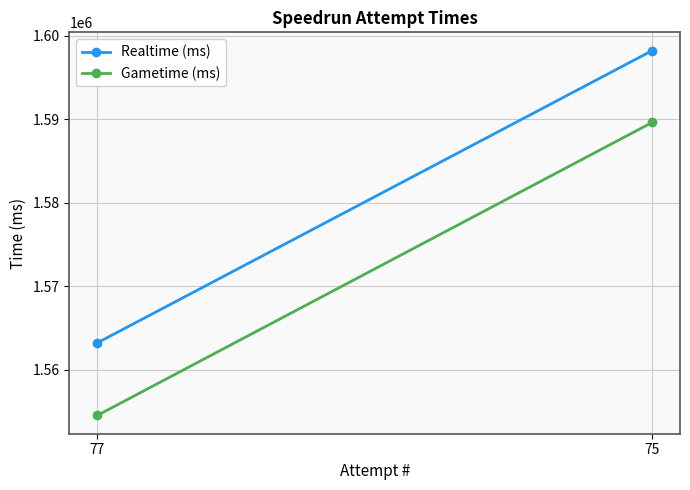

Reading left to right, what are all the values shown in this chart?

Realtime (ms): 1563207	1598208
Gametime (ms): 1554524	1589611